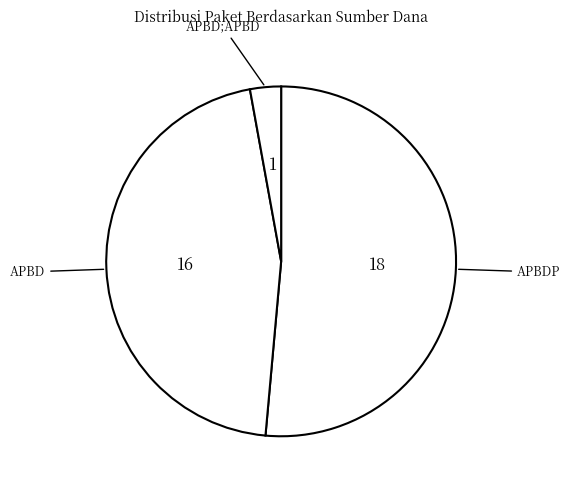

Is the sum of APBDP and APBD greater than half?

Yes